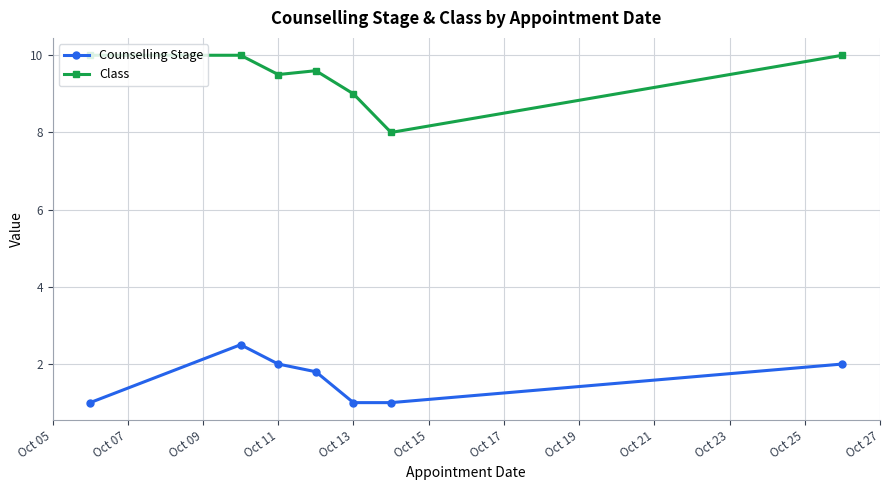

How many lines are shown in the chart?

2